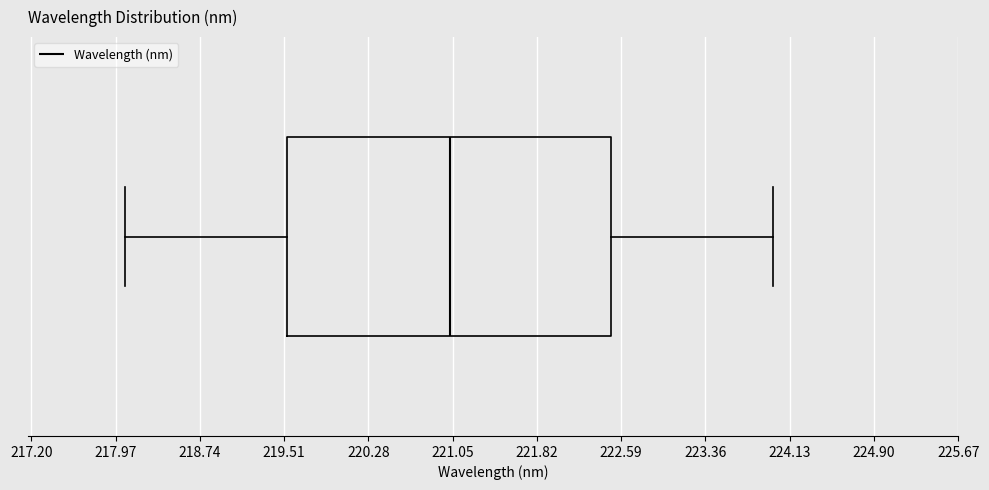

Transcribe this box plot: give where the median line is, the range the box spans, and where the two whiskers end, as read against the x-axis. The values are not printed on the chart, so give them approximately, as read against the axis.

median 221.0, box 219.5 to 222.5, whiskers 218.1 to 224.0